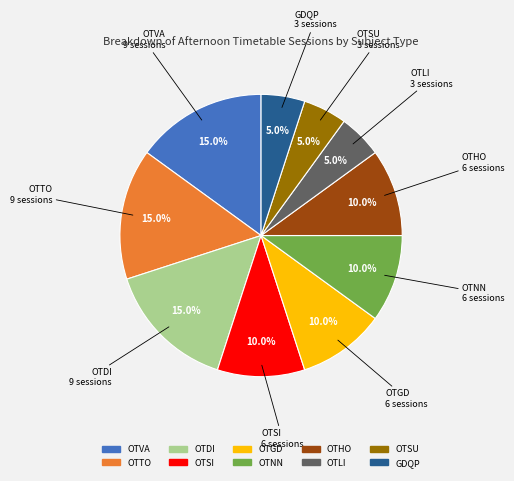

To the nearest percent, what percentage of the pie is OTLI?

5%